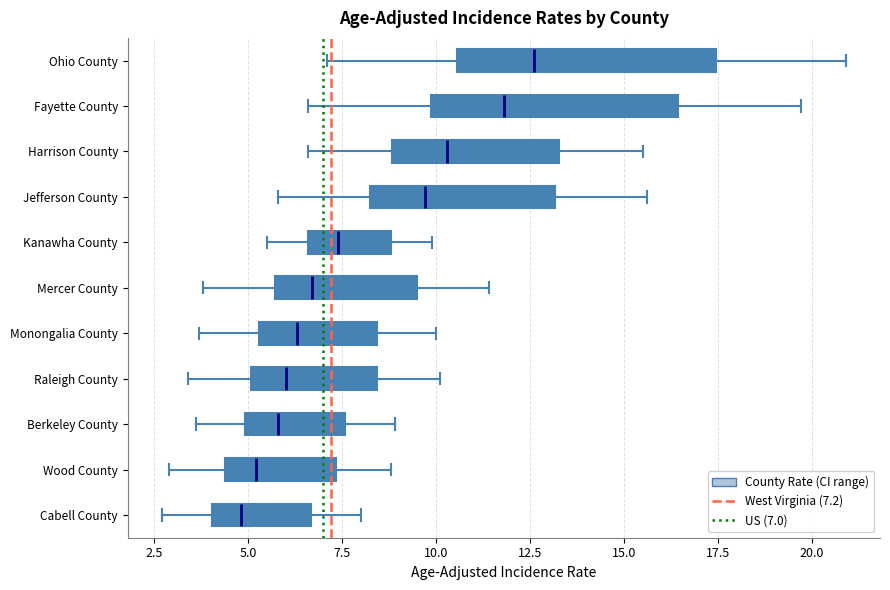

Reading bottom to top, read every box against the x-axis: the position of its median line, the range the box covers, and the ends of its whiskers. The values are not printed on the chart, so give them approximately, as read against the axis.

Cabell County: median 5.0, box 4.0 to 6.5, whiskers 2.5 to 8.0
Wood County: median 5.0, box 4.5 to 7.5, whiskers 3.0 to 9.0
Berkeley County: median 6.0, box 5.0 to 7.5, whiskers 3.5 to 9.0
Raleigh County: median 6.0, box 5.0 to 8.5, whiskers 3.5 to 10.0
Monongalia County: median 6.5, box 5.5 to 8.5, whiskers 3.5 to 10.0
Mercer County: median 6.5, box 5.5 to 9.5, whiskers 4.0 to 11.5
Kanawha County: median 7.5, box 6.5 to 9.0, whiskers 5.5 to 10.0
Jefferson County: median 9.5, box 8.5 to 13.0, whiskers 6.0 to 15.5
Harrison County: median 10.5, box 9.0 to 13.5, whiskers 6.5 to 15.5
Fayette County: median 12.0, box 10.0 to 16.5, whiskers 6.5 to 19.5
Ohio County: median 12.5, box 10.5 to 17.5, whiskers 7.0 to 21.0